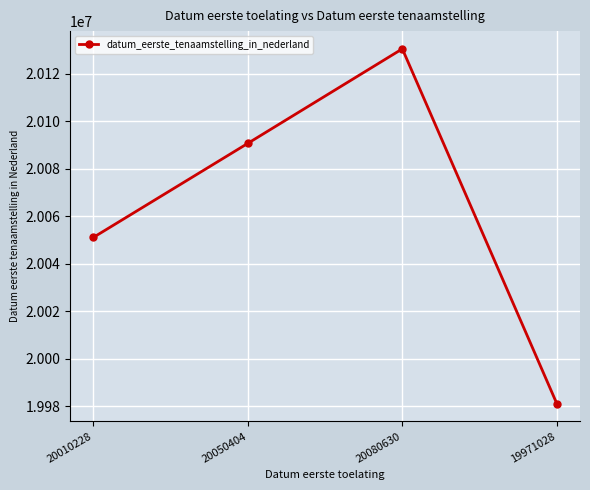

Rank the categories by value from lowest to highest.

19971028, 20010228, 20050404, 20080630